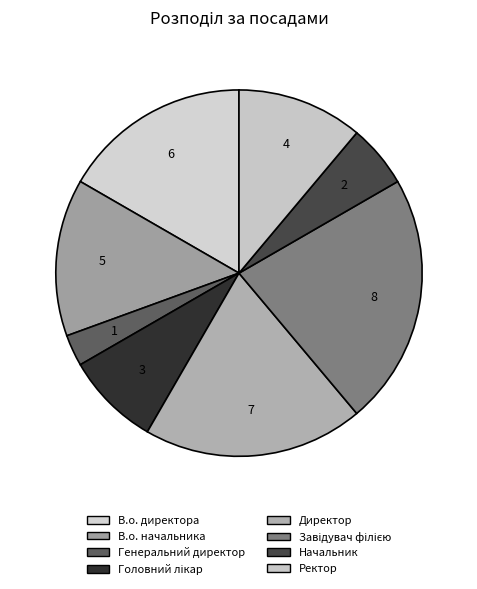

Is there any slice that represents more than half of the pie?

No